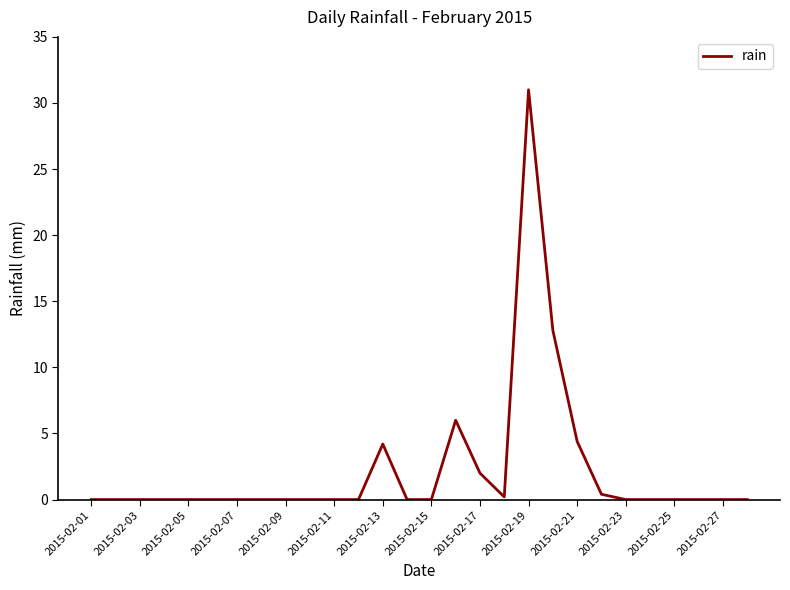

What is the difference between the maximum and minimum values?

31.0